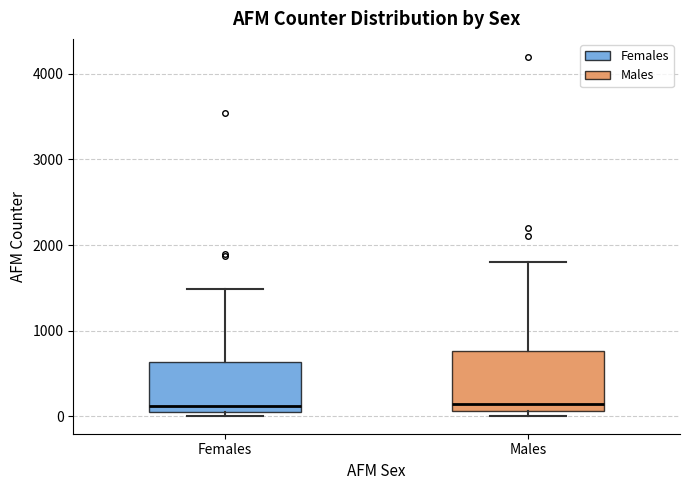

Where is the upper edge of the box for Males on the y-axis? The values are not printed on the chart, so give them approximately, as read against the axis.

800